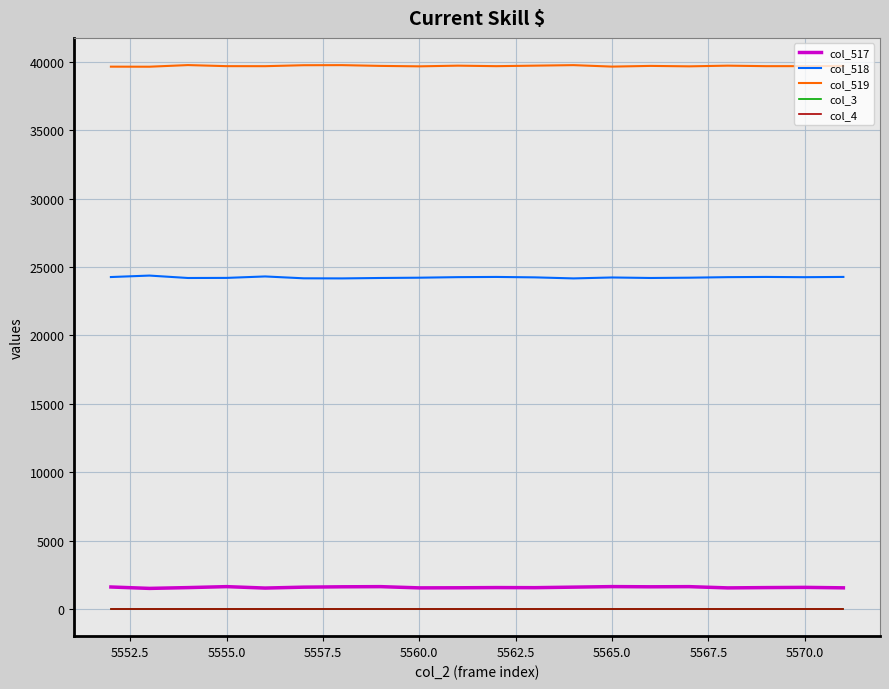

Is this an area chart (filled region under the line)?

No